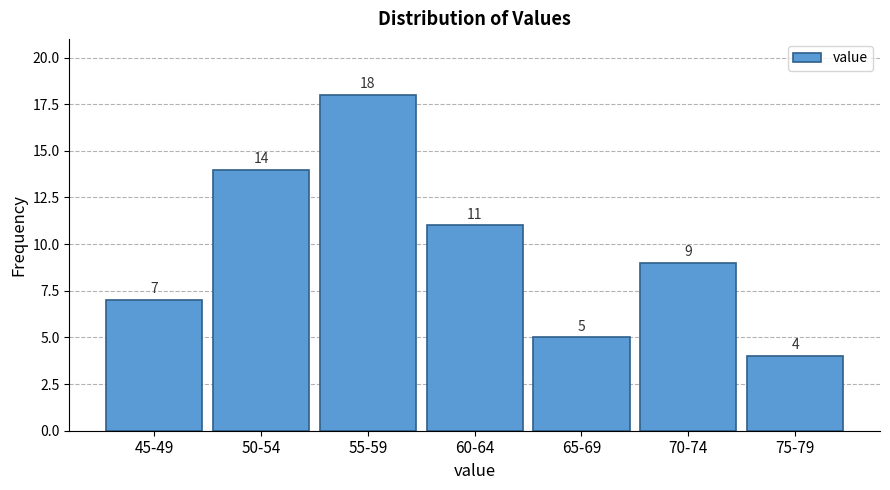

Reading left to right, transcribe all the data shown in this chart.

7	14	18	11	5	9	4